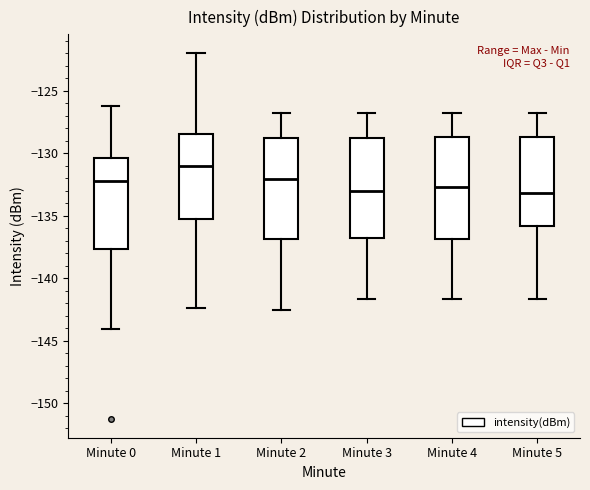

Reading left to right, transcribe this box plot: for each box, give where its median line is, the range the box spans, and where its two whiskers end, as read against the y-axis. The values are not printed on the chart, so give them approximately, as read against the axis.

Minute 0: median -132.0, box -137.5 to -130.5, whiskers -144.0 to -126.0
Minute 1: median -131.0, box -135.0 to -128.5, whiskers -142.5 to -122.0
Minute 2: median -132.0, box -137.0 to -129.0, whiskers -142.5 to -127.0
Minute 3: median -133.0, box -137.0 to -129.0, whiskers -141.5 to -127.0
Minute 4: median -132.5, box -137.0 to -128.5, whiskers -141.5 to -127.0
Minute 5: median -133.0, box -136.0 to -128.5, whiskers -141.5 to -127.0